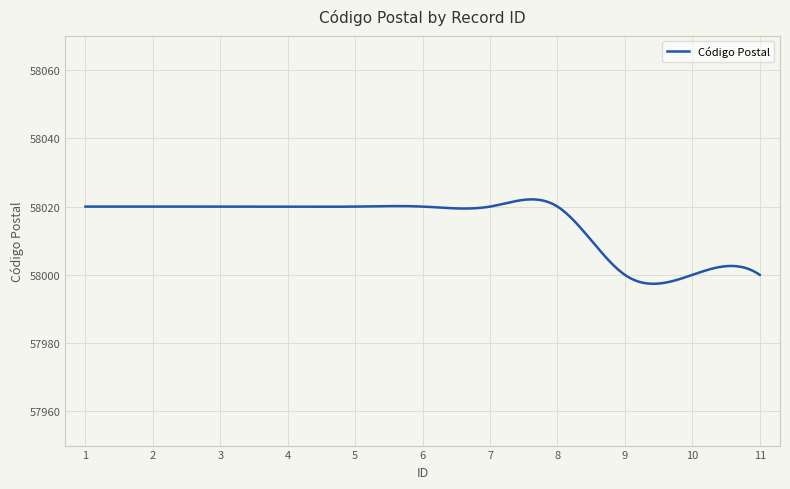

What is the difference between the maximum and minimum values?

24.7